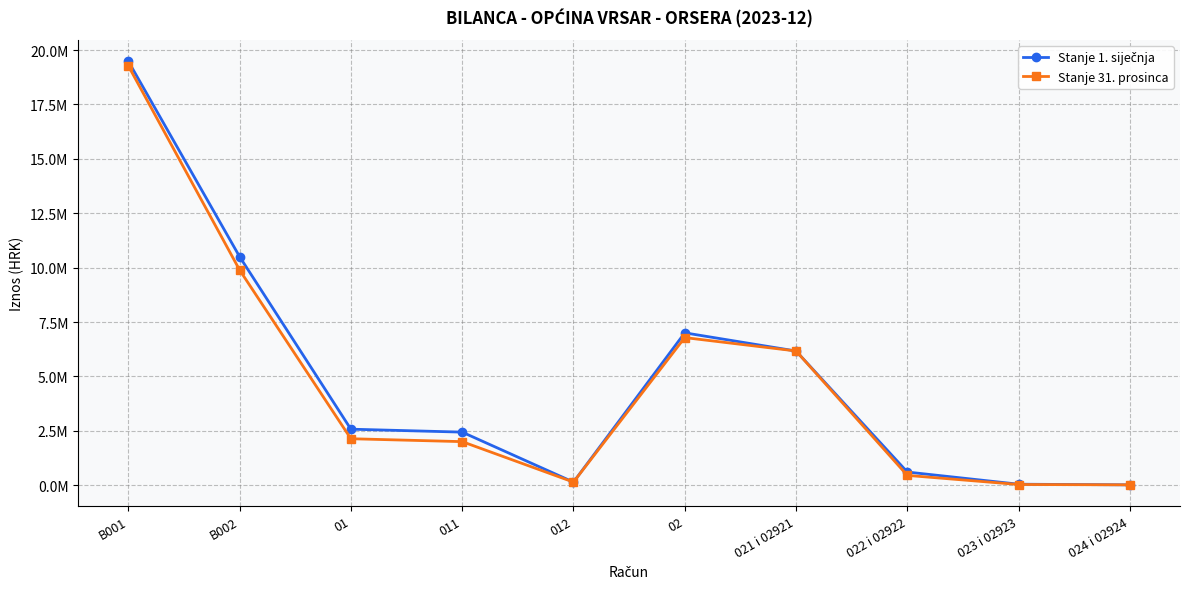

The value of Stanje 31. prosinca at 021 i 02921 is 6168395.6. True or false?

True